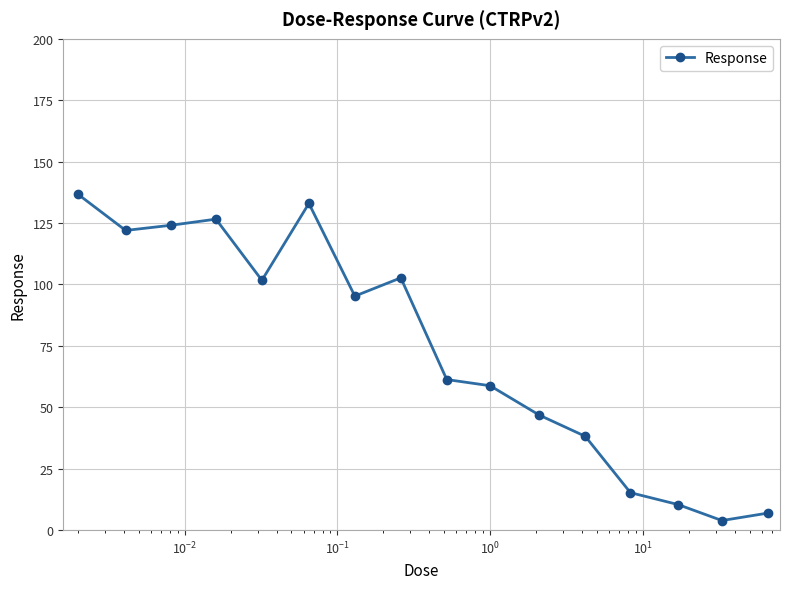

True or false: the data has more than 1 interior local peaks.

True